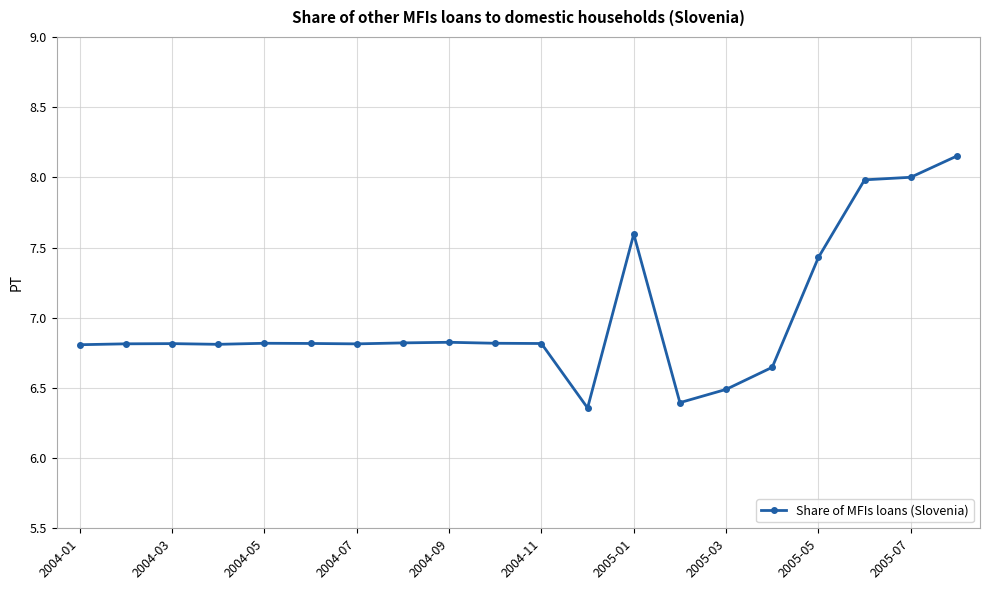

What is the difference between the second highest and second lowest values?

1.6